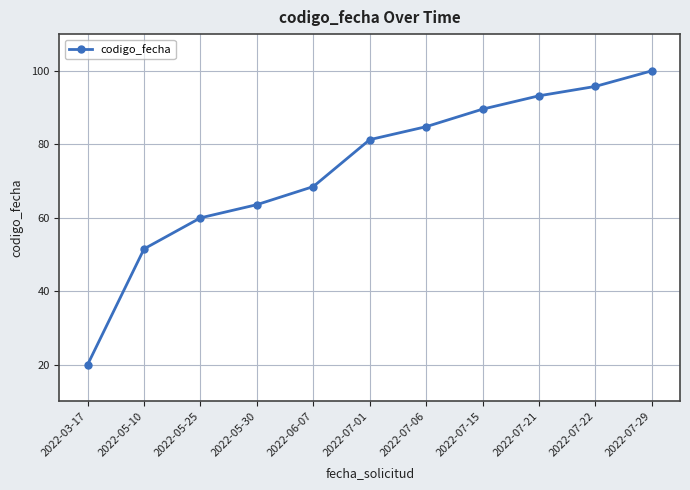

Rank the categories by value from lowest to highest.

2022-03-17, 2022-05-10, 2022-05-25, 2022-05-30, 2022-06-07, 2022-07-01, 2022-07-06, 2022-07-15, 2022-07-21, 2022-07-22, 2022-07-29